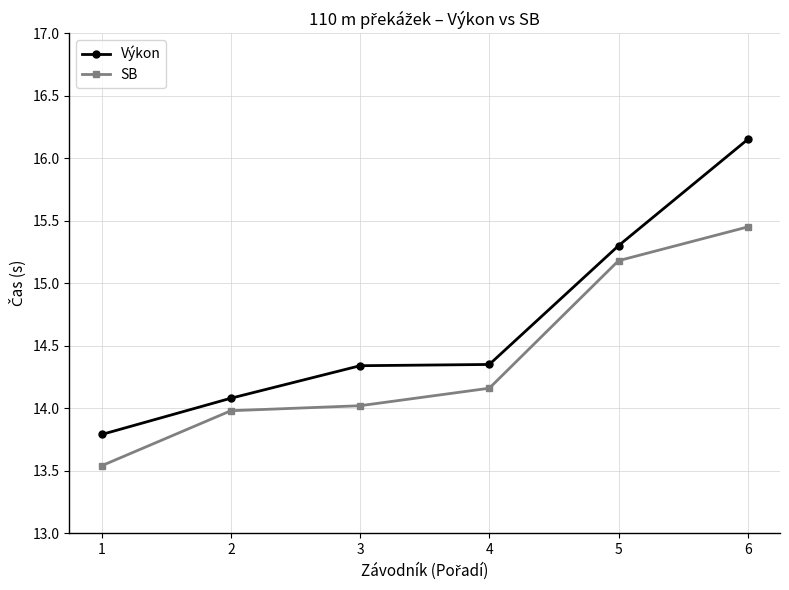

True or false: SB and Výkon cross at least once.

False